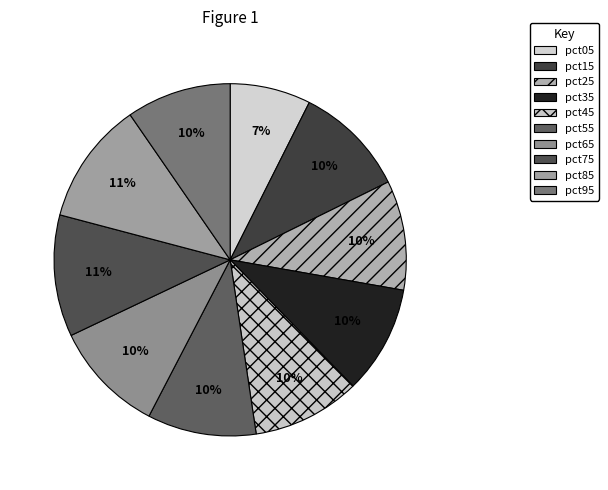

Does pct85 represent more than half of the total?

No